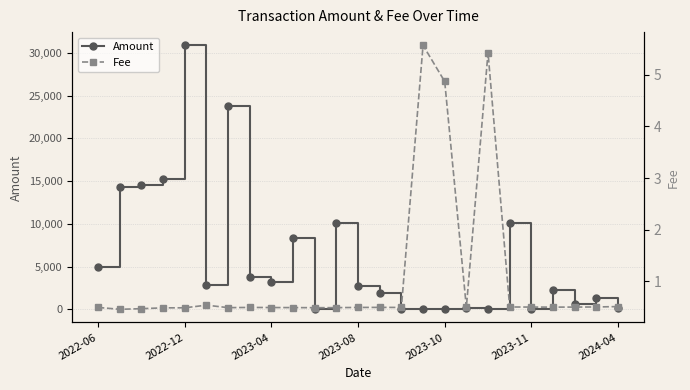

True or false: Amount and Fee intersect in this chart.

True